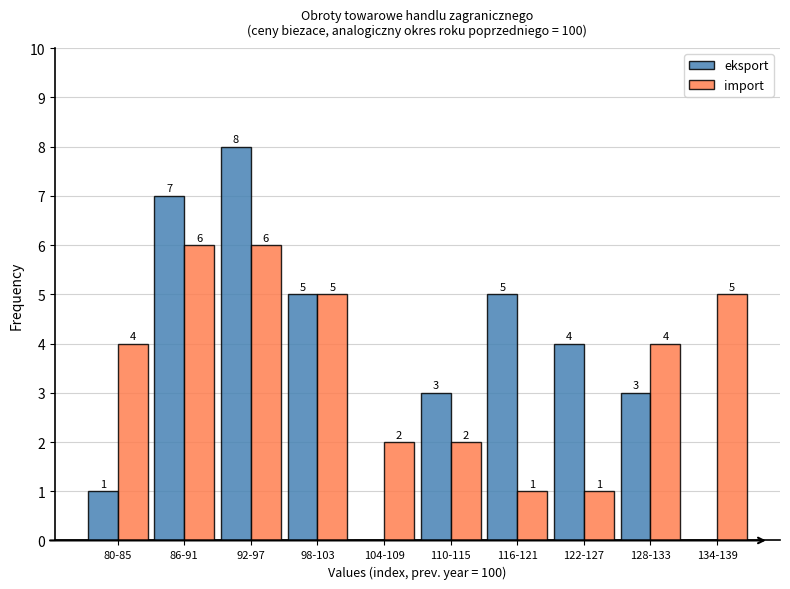

Reading right to left, extract all data points from this chart.

eksport: 134-139=0	128-133=3	122-127=4	116-121=5	110-115=3	104-109=0	98-103=5	92-97=8	86-91=7	80-85=1
import: 134-139=5	128-133=4	122-127=1	116-121=1	110-115=2	104-109=2	98-103=5	92-97=6	86-91=6	80-85=4